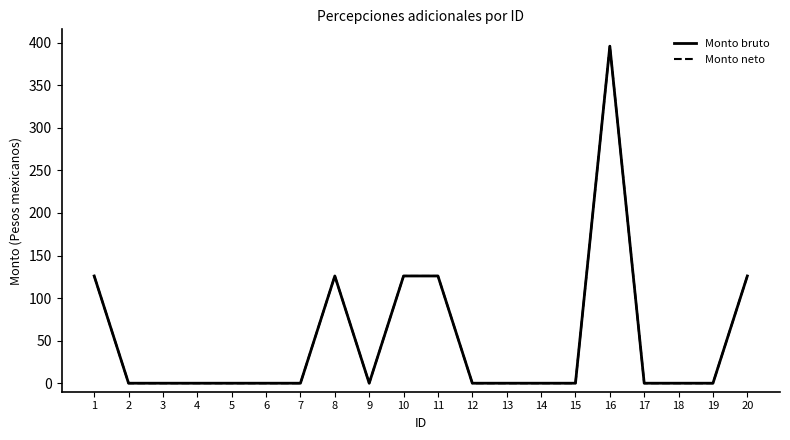

Does the chart display data point markers on the line(s)?

No